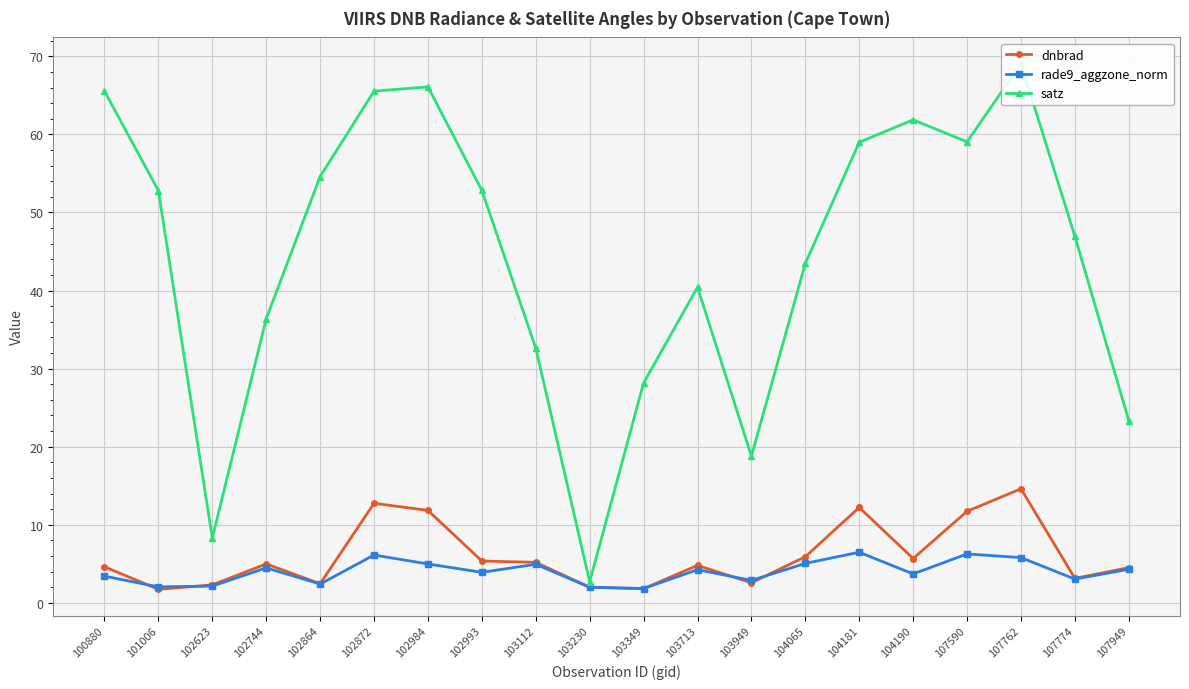

What is the smallest value displayed?

1.7